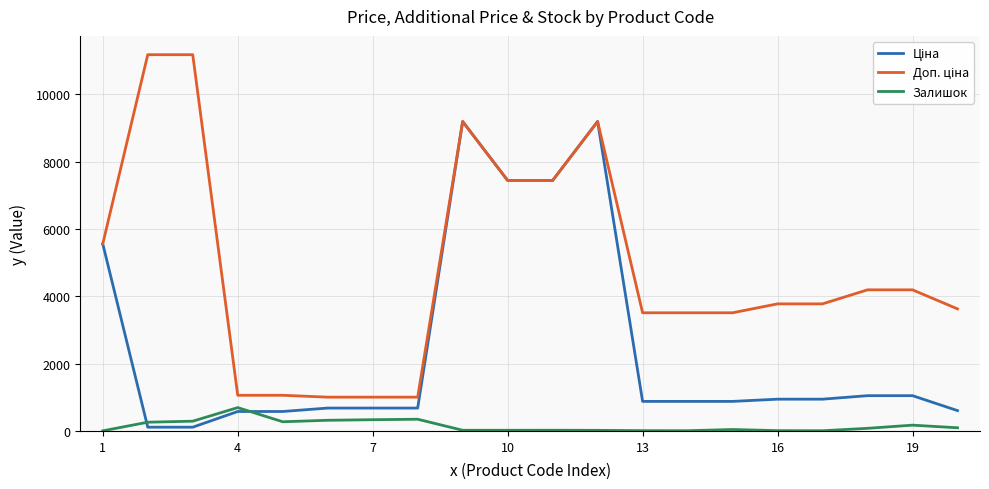

What is the maximum value shown in the chart?

11182.0